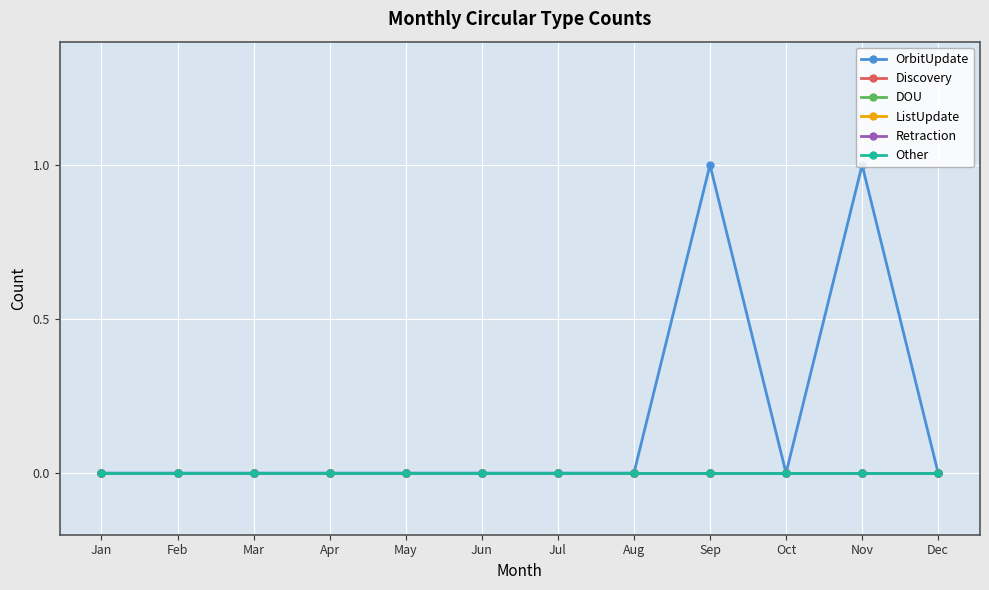

Rank the series at Feb from lowest to highest value.

OrbitUpdate, Discovery, DOU, ListUpdate, Retraction, Other